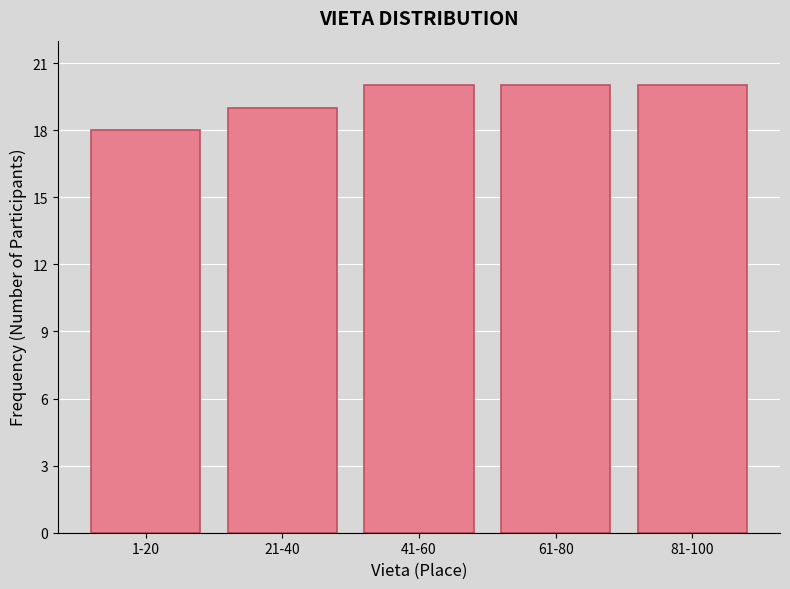

Reading left to right, list all the values displayed in this chart.

1-20=18	21-40=19	41-60=20	61-80=20	81-100=20